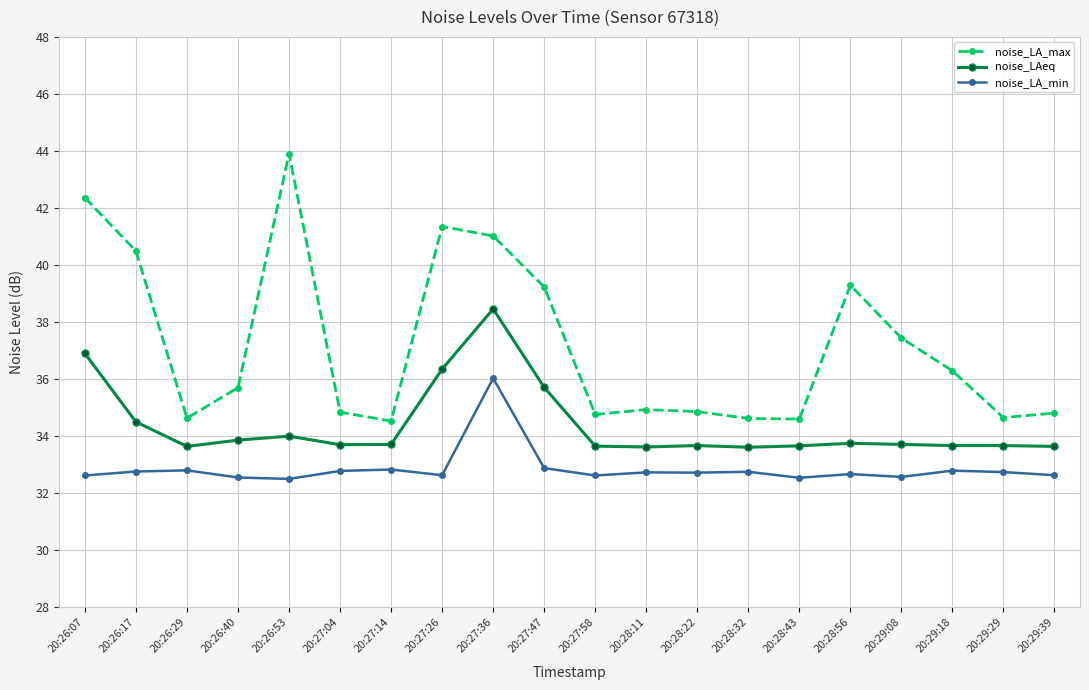

Rank the series at 20:28:56 from lowest to highest value.

noise_LA_min, noise_LAeq, noise_LA_max